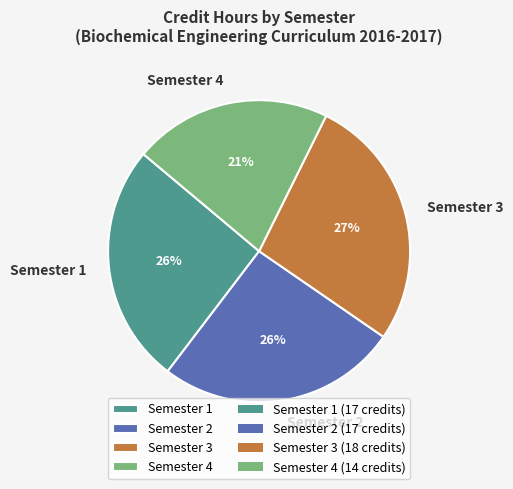

To the nearest percent, what is the difference between the largest and smallest slice percentages?

6%